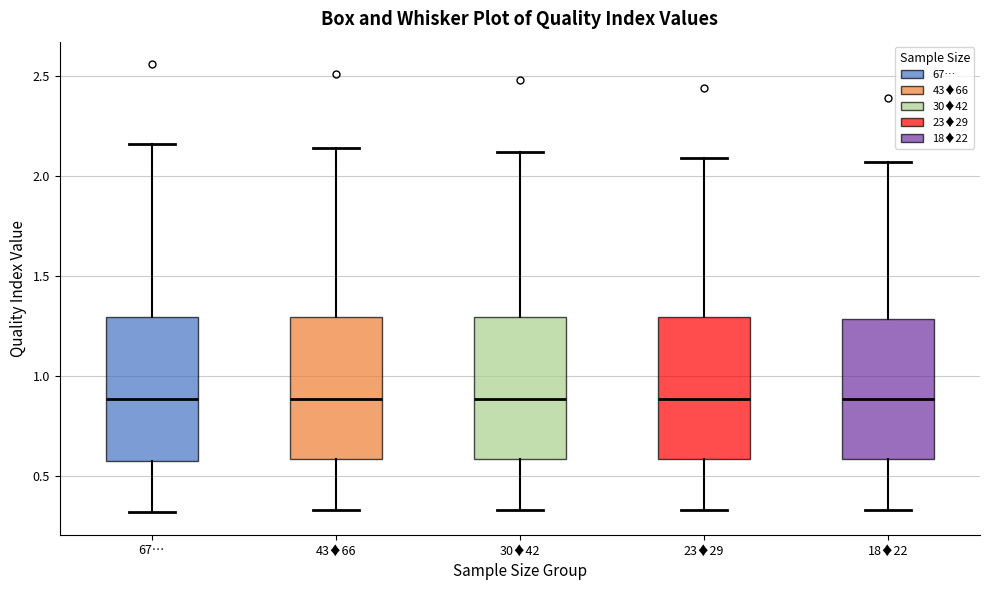

Reading left to right, transcribe this box plot: for each box, give where its median line is, the range the box spans, and where its two whiskers end, as read against the y-axis. The values are not printed on the chart, so give them approximately, as read against the axis.

67…: median 0.90, box 0.60 to 1.30, whiskers 0.30 to 2.15
43♦66: median 0.90, box 0.60 to 1.30, whiskers 0.35 to 2.15
30♦42: median 0.90, box 0.60 to 1.30, whiskers 0.35 to 2.10
23♦29: median 0.90, box 0.60 to 1.30, whiskers 0.35 to 2.10
18♦22: median 0.90, box 0.60 to 1.30, whiskers 0.35 to 2.05